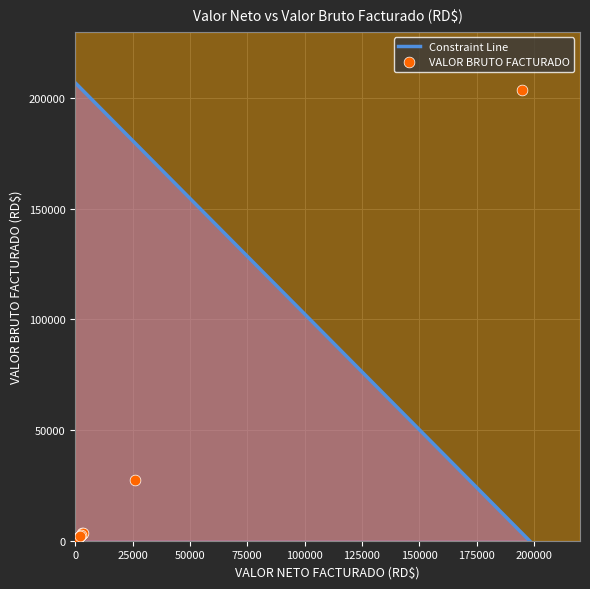

What Y value in the scatter plot is closest to 102225?

27500.0